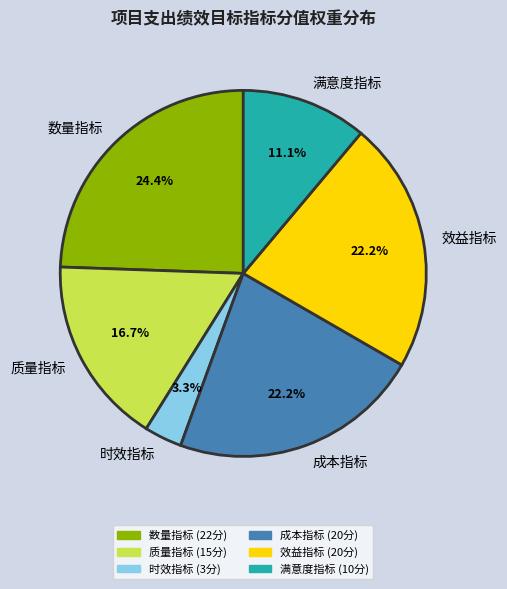

True or false: 效益指标 accounts for 22% of the total.

True